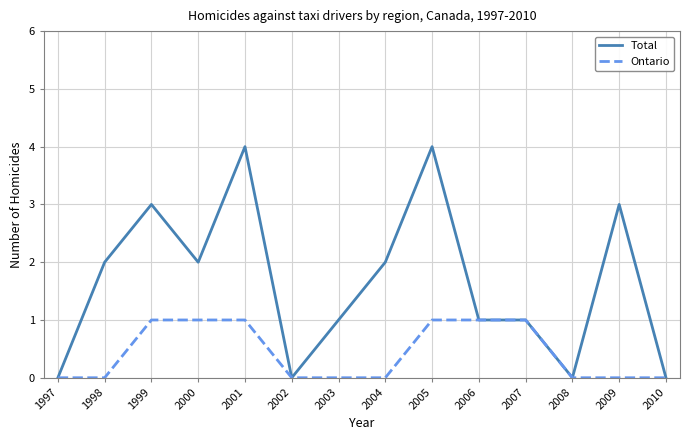

Between 1998 and 2008, which series saw the biggest shift?

Total